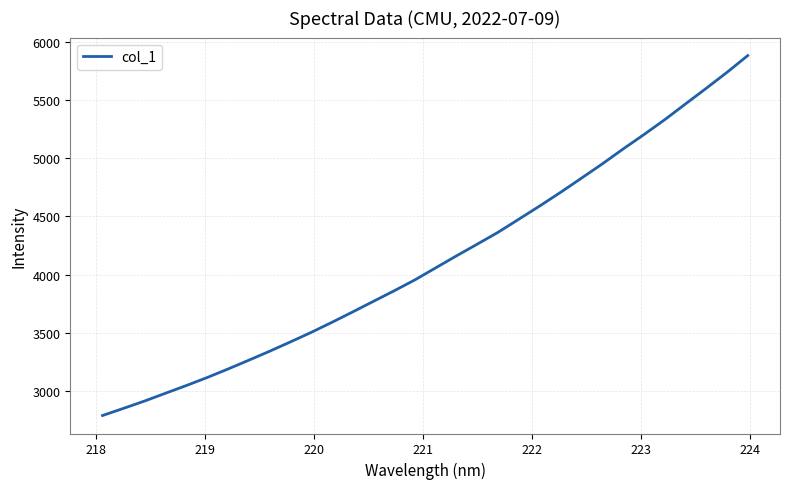

What is the difference between the maximum and second lowest values?

3028.0